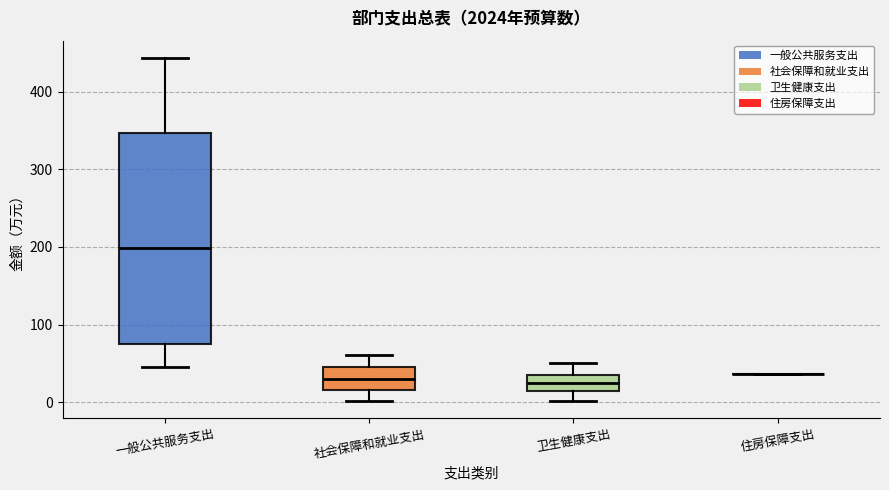

Comparing the boxes themselves (not the whiskers), which one is the tallest?

一般公共服务支出